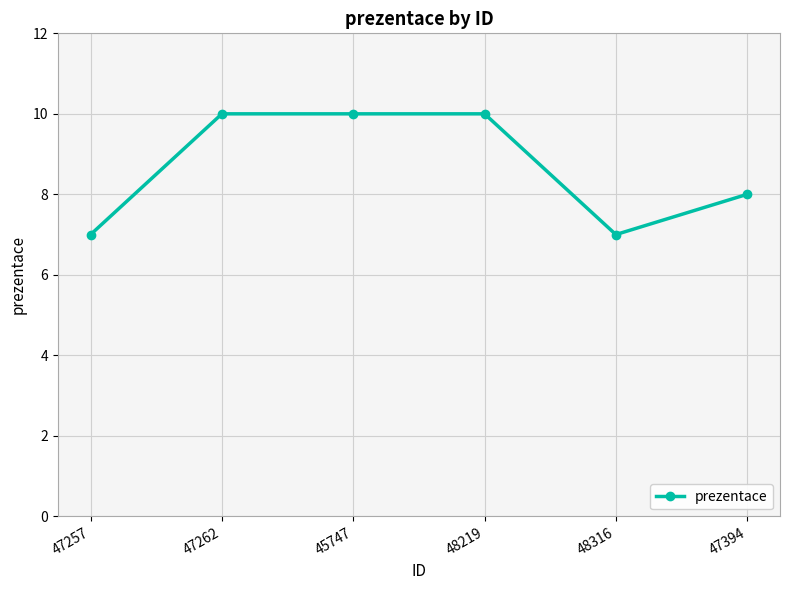

What is the ratio of the value at 47257 to the value at 48316?

1.0